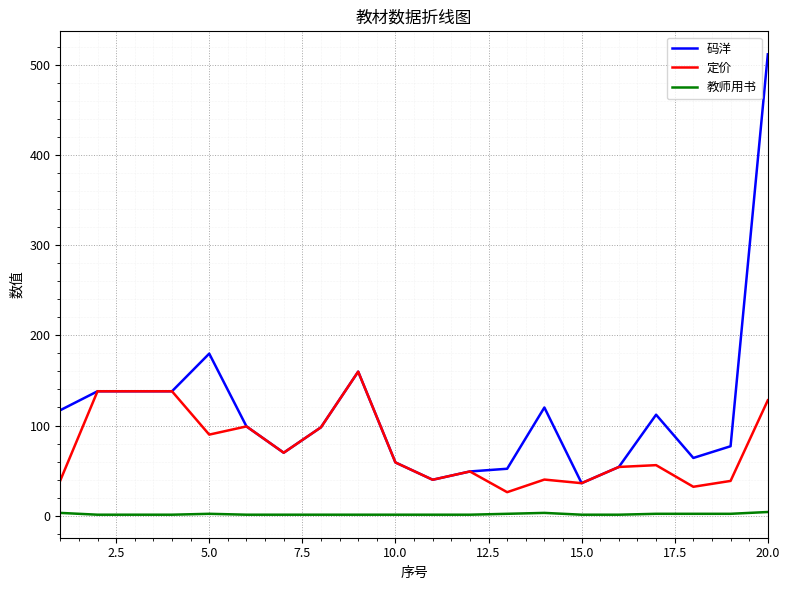

True or false: 教师用书 and 码洋 intersect in this chart.

False